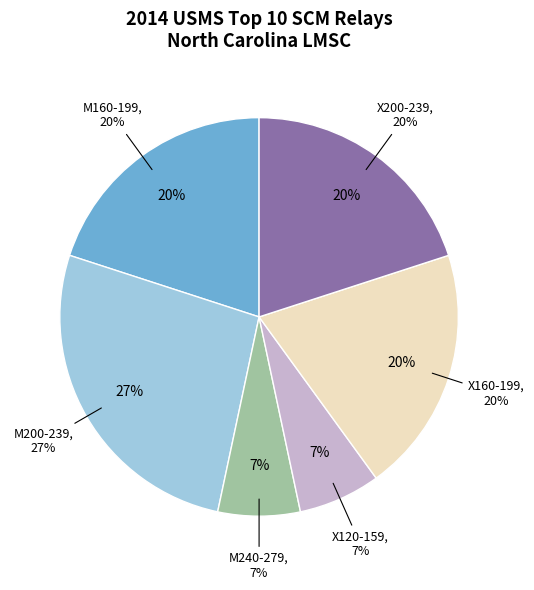

True or false: X200-239 accounts for 27% of the total.

False